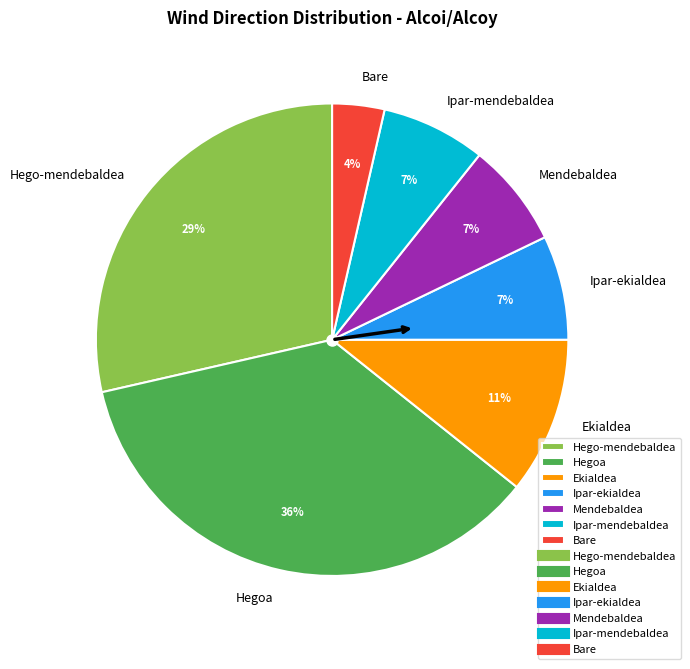

Which slice is the smallest?

Bare